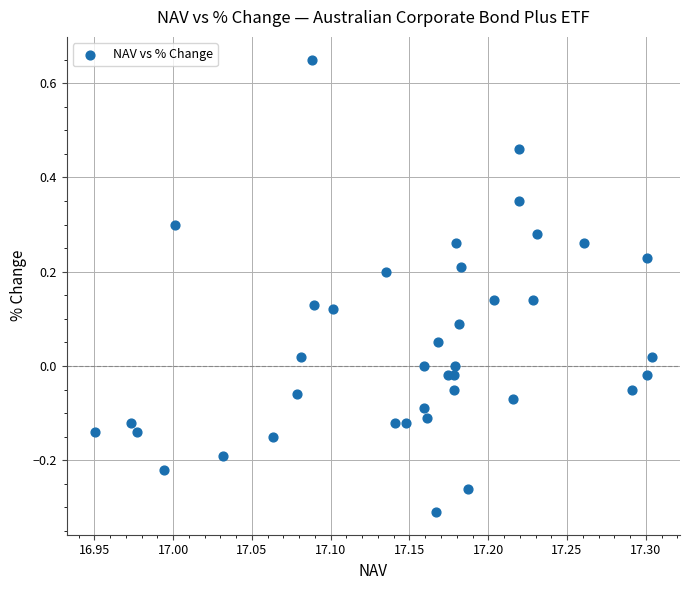

What is the range of Y values (max minus min)?

1.0